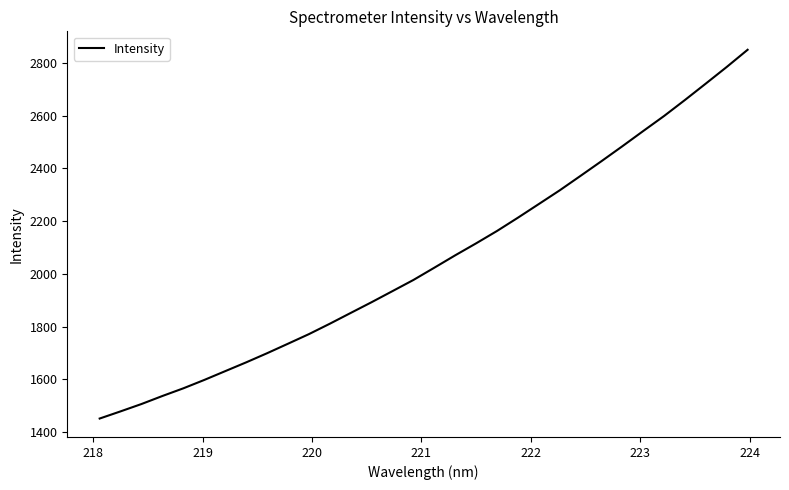

What is the smallest value displayed?

1451.4